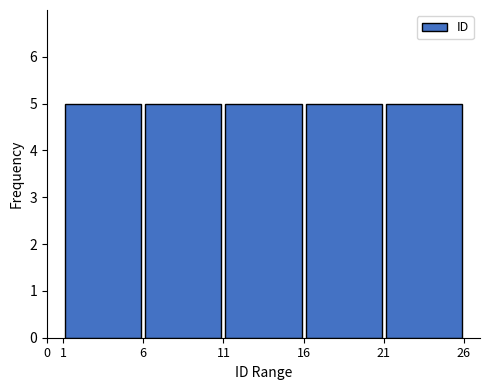

Reading left to right, transcribe this chart: for each bar, give the range it covers on the x-axis and its height. The values are not printed on the chart, so give them approximately, as read against the axis.

1 to 6: 5
6 to 11: 5
11 to 16: 5
16 to 21: 5
21 to 26: 5